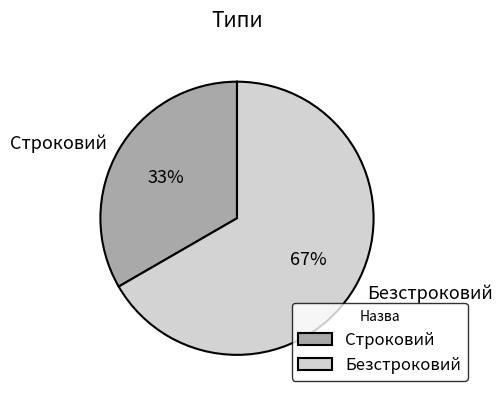

What is the ratio of the value at Строковий to the value at Безстроковий?

0.5